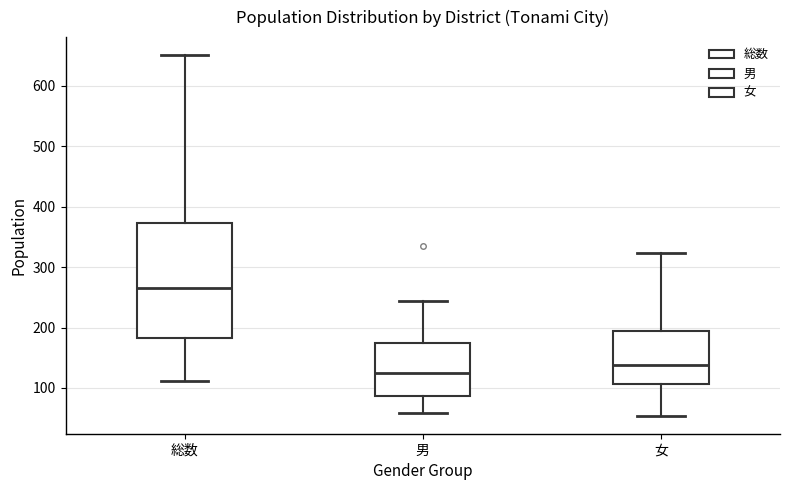

Where does the upper whisker of the box for 男 end on the y-axis? The values are not printed on the chart, so give them approximately, as read against the axis.

240